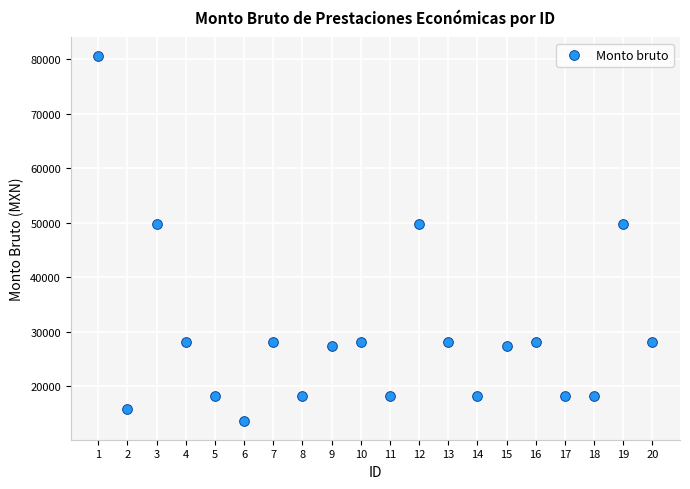

What is the range of Y values (max minus min)?

67062.0